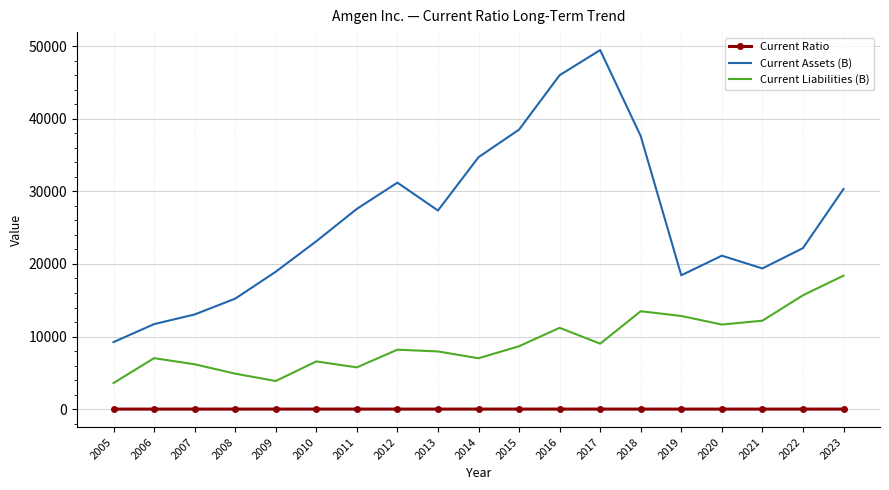

Between 2017 and 2023, which series saw the biggest shift?

Current Assets (B)